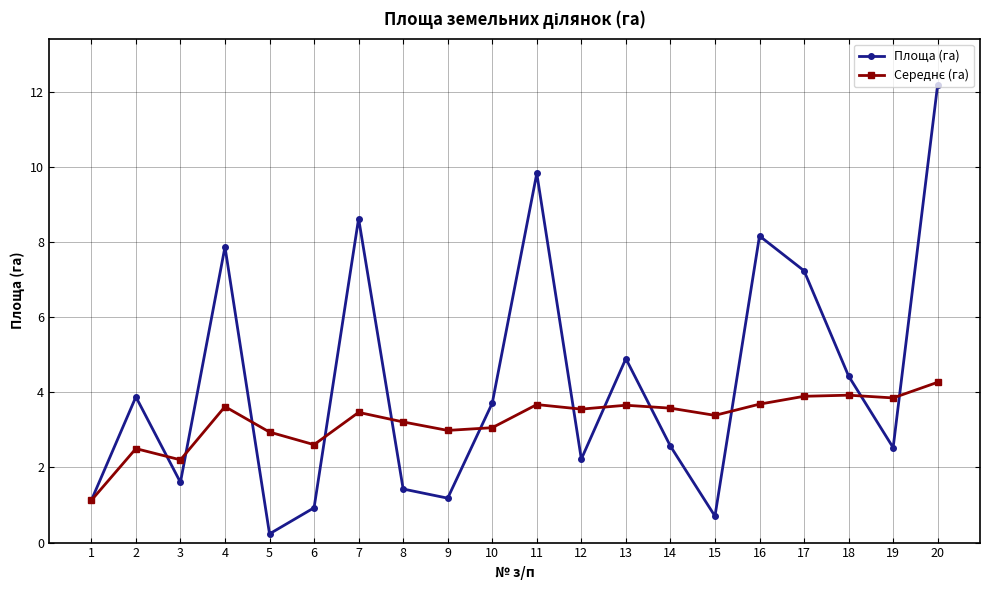

True or false: Площа (га) has more than 1 points higher than both neighbors.

True